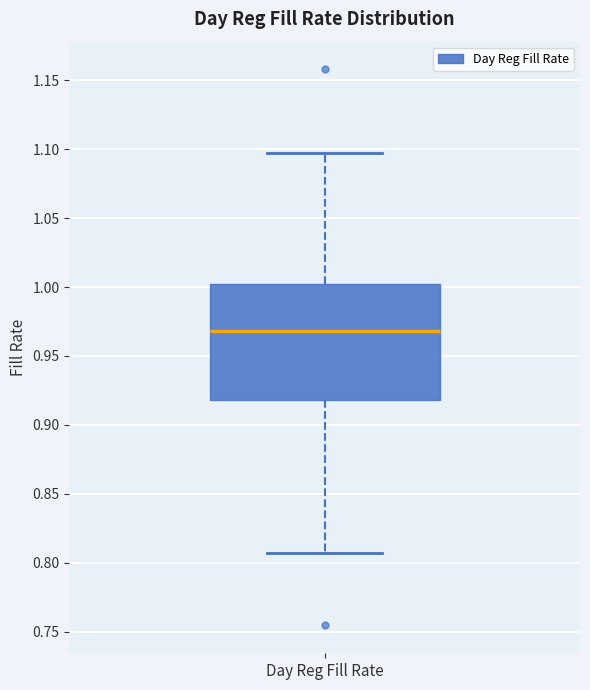

Where does the lower whisker of the box for Day Reg Fill Rate end on the y-axis? The values are not printed on the chart, so give them approximately, as read against the axis.

0.805